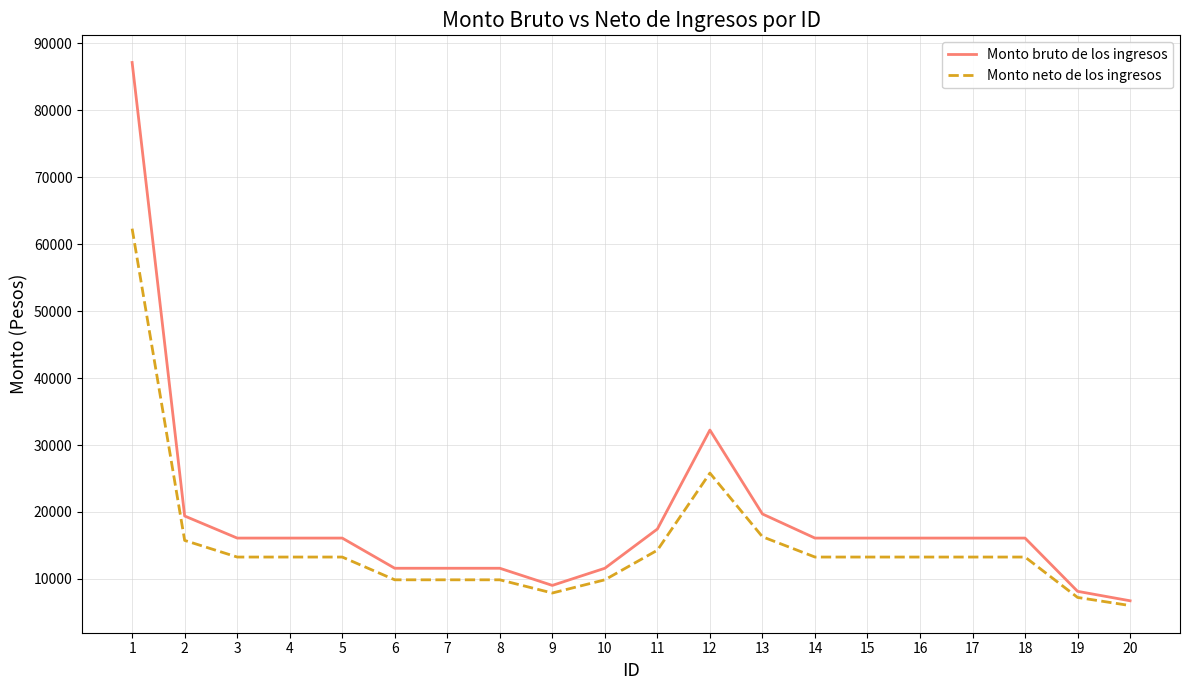

Which series has the widest spread of values?

Monto bruto de los ingresos